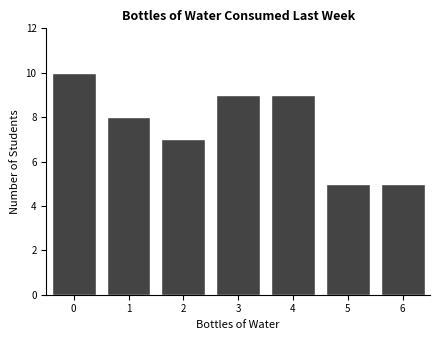

Reading left to right, transcribe all the data shown in this chart.

10	8	7	9	9	5	5